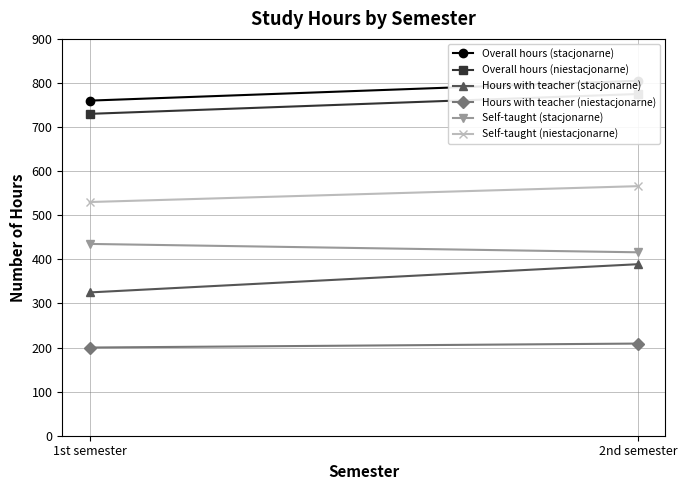

What is the label of the 1st point from the right?

2nd semester